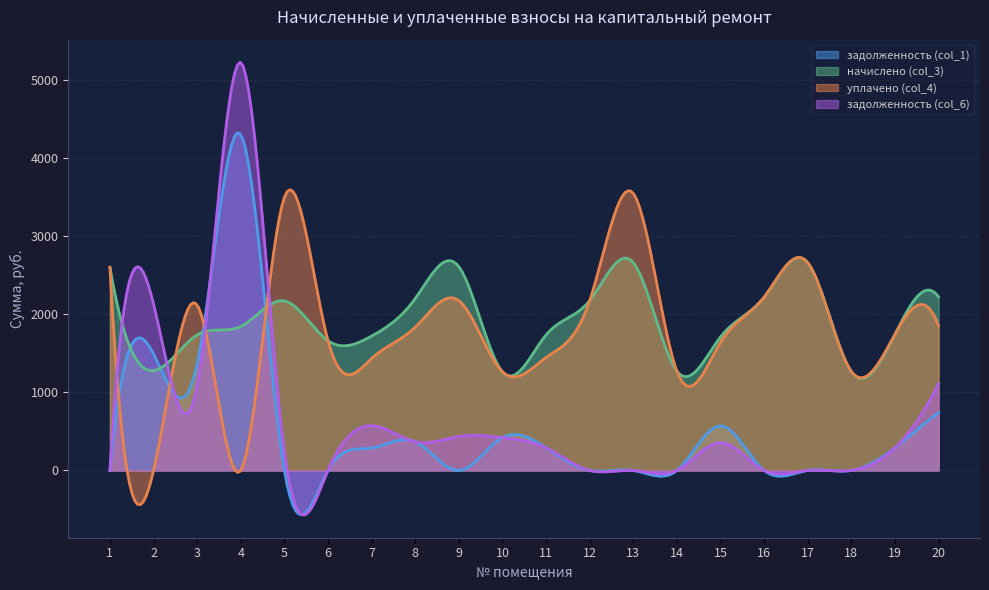

Where is задолженность (col_6) nearest to the value 2613?

2